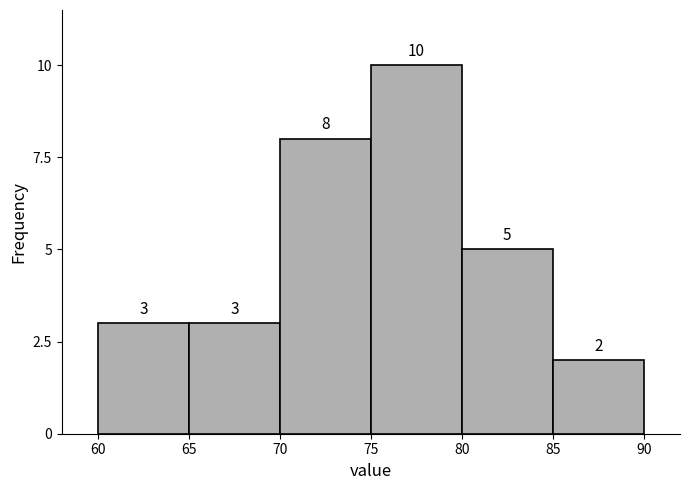

What is the height of the bar covering 85 to 90 on the x-axis?

2